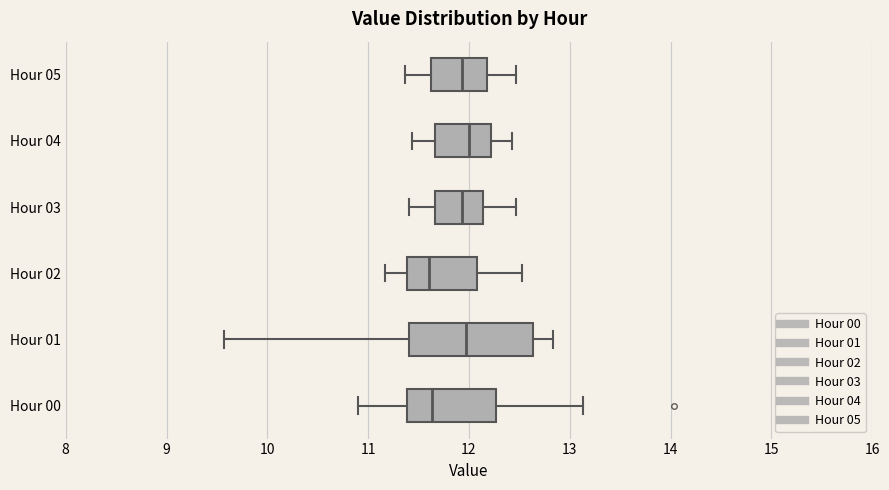

Reading bottom to top, transcribe this box plot: for each box, give where its median line is, the range the box spans, and where its two whiskers end, as read against the x-axis. The values are not printed on the chart, so give them approximately, as read against the axis.

Hour 00: median 11.6, box 11.4 to 12.3, whiskers 10.9 to 13.1
Hour 01: median 12.0, box 11.4 to 12.6, whiskers 9.6 to 12.8
Hour 02: median 11.6, box 11.4 to 12.1, whiskers 11.2 to 12.5
Hour 03: median 11.9, box 11.7 to 12.1, whiskers 11.4 to 12.5
Hour 04: median 12.0, box 11.7 to 12.2, whiskers 11.4 to 12.4
Hour 05: median 11.9, box 11.6 to 12.2, whiskers 11.4 to 12.5